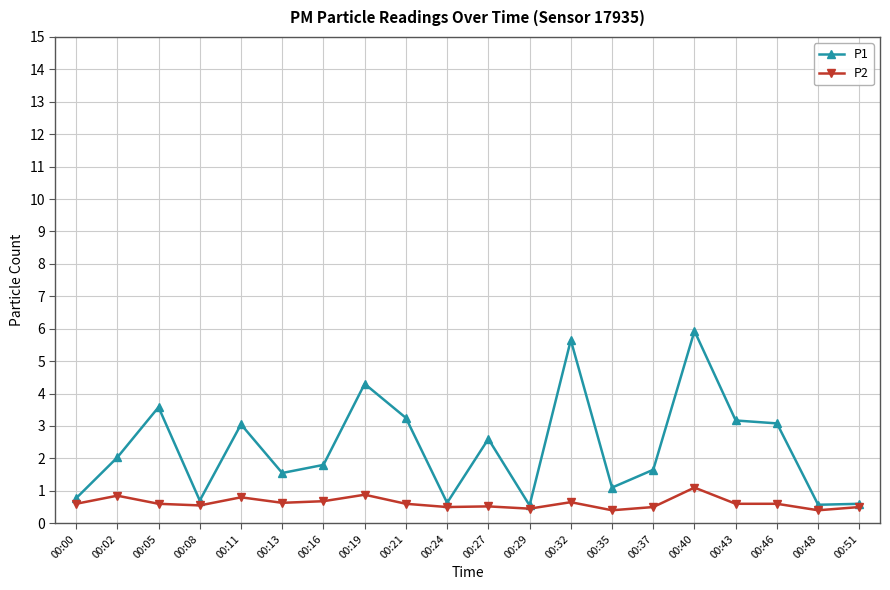

True or false: P1 has more than 1 points higher than both neighbors.

True